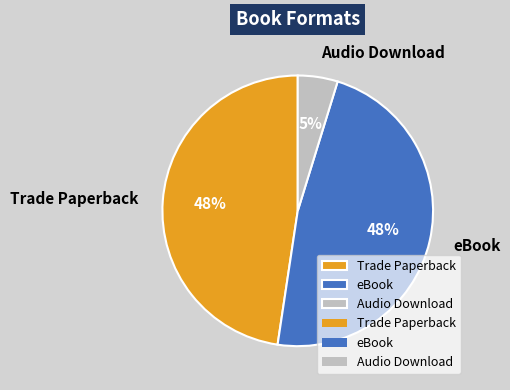

To the nearest percent, what is the combined percentage of Trade Paperback and Audio Download?

52%